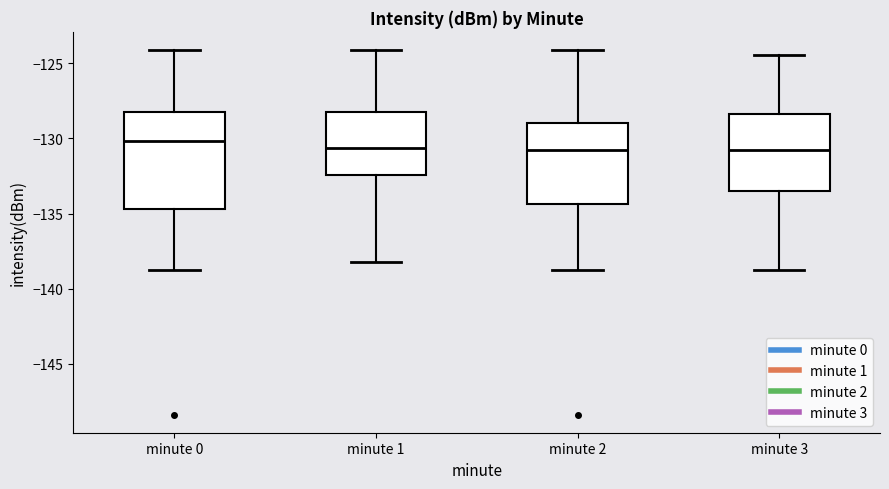

Reading left to right, transcribe this box plot: for each box, give where its median line is, the range the box spans, and where its two whiskers end, as read against the y-axis. The values are not printed on the chart, so give them approximately, as read against the axis.

minute 0: median -130.0, box -134.5 to -128.5, whiskers -138.5 to -124.0
minute 1: median -130.5, box -132.5 to -128.5, whiskers -138.0 to -124.0
minute 2: median -131.0, box -134.5 to -129.0, whiskers -138.5 to -124.0
minute 3: median -131.0, box -133.5 to -128.5, whiskers -138.5 to -124.5